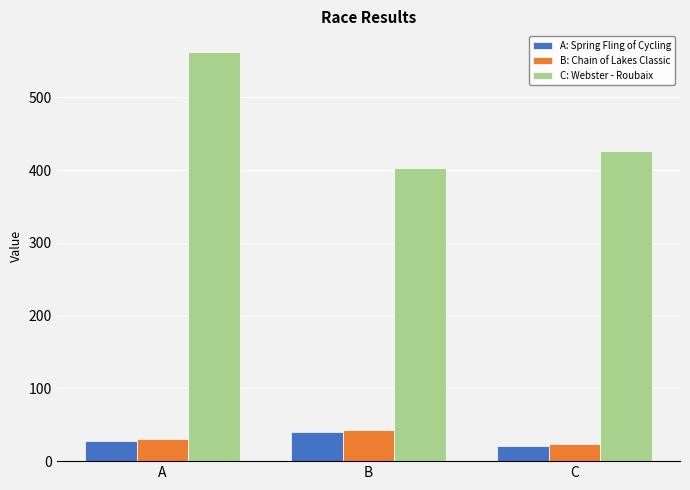

What is the maximum value shown in the chart?

562.5